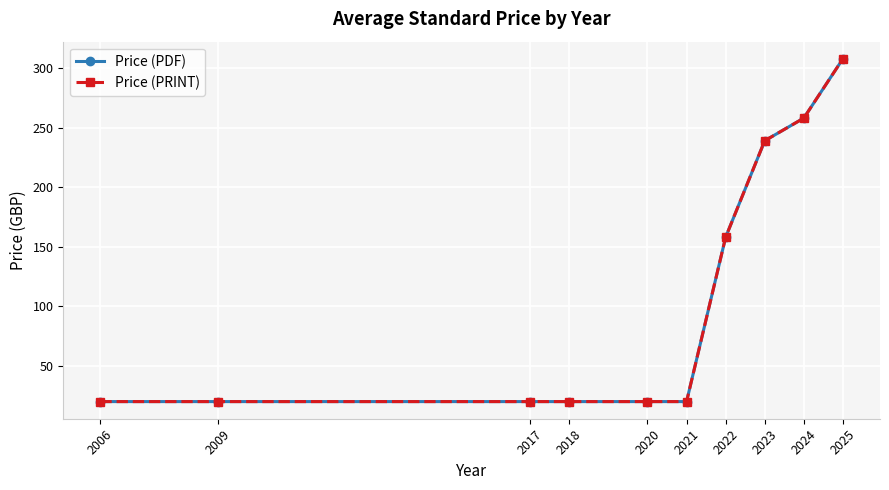

Reading left to right, what are all the values shown in this chart?

Price (PDF): 20.0	20.0	20.0	20.0	20.0	20.0	158.0	239.0	258.0	307.8
Price (PRINT): 20.0	20.0	20.0	20.0	20.0	20.0	158.0	239.0	258.0	307.8